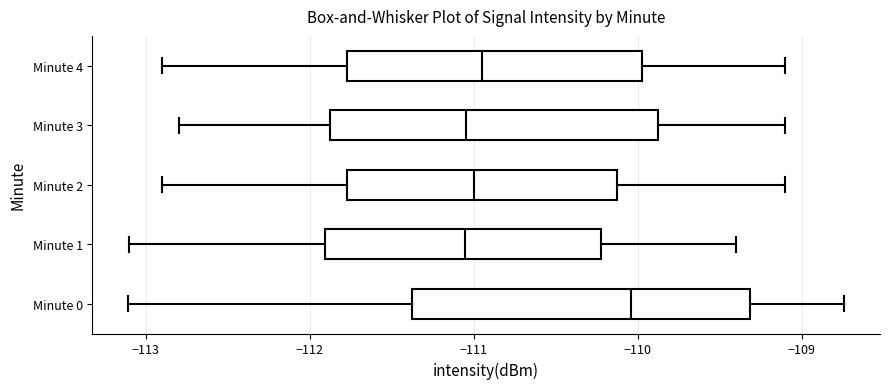

Reading bottom to top, read every box against the x-axis: the position of its median line, the range the box covers, and the ends of its whiskers. The values are not printed on the chart, so give them approximately, as read against the axis.

Minute 0: median -110.0, box -111.4 to -109.3, whiskers -113.1 to -108.7
Minute 1: median -111.1, box -111.9 to -110.2, whiskers -113.1 to -109.4
Minute 2: median -111.0, box -111.8 to -110.1, whiskers -112.9 to -109.1
Minute 3: median -111.0, box -111.9 to -109.9, whiskers -112.8 to -109.1
Minute 4: median -110.9, box -111.8 to -110.0, whiskers -112.9 to -109.1